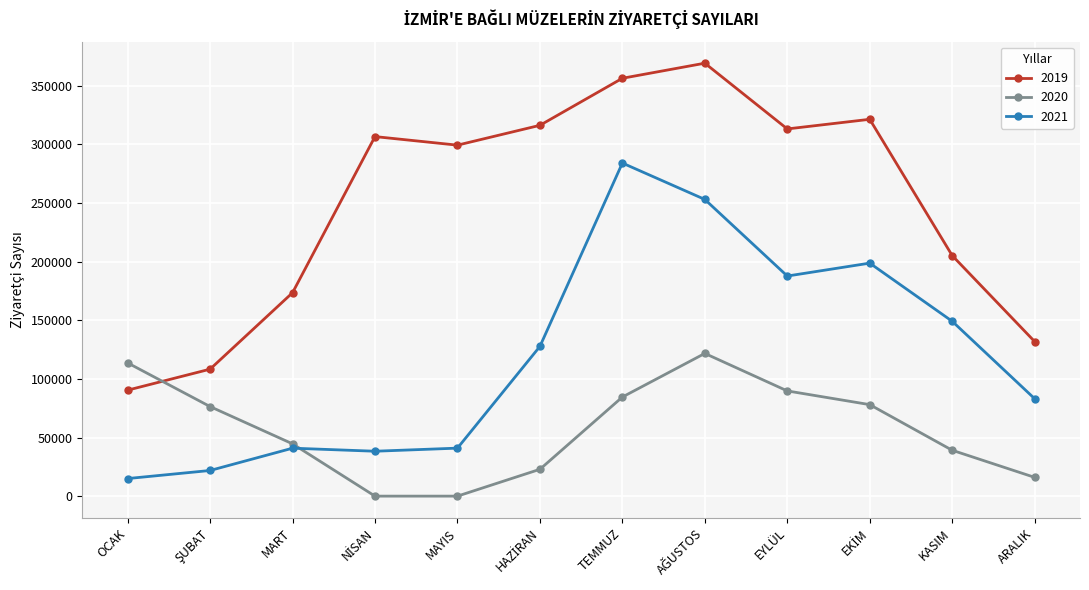

What are all the series names shown in the legend?

2019, 2020, 2021